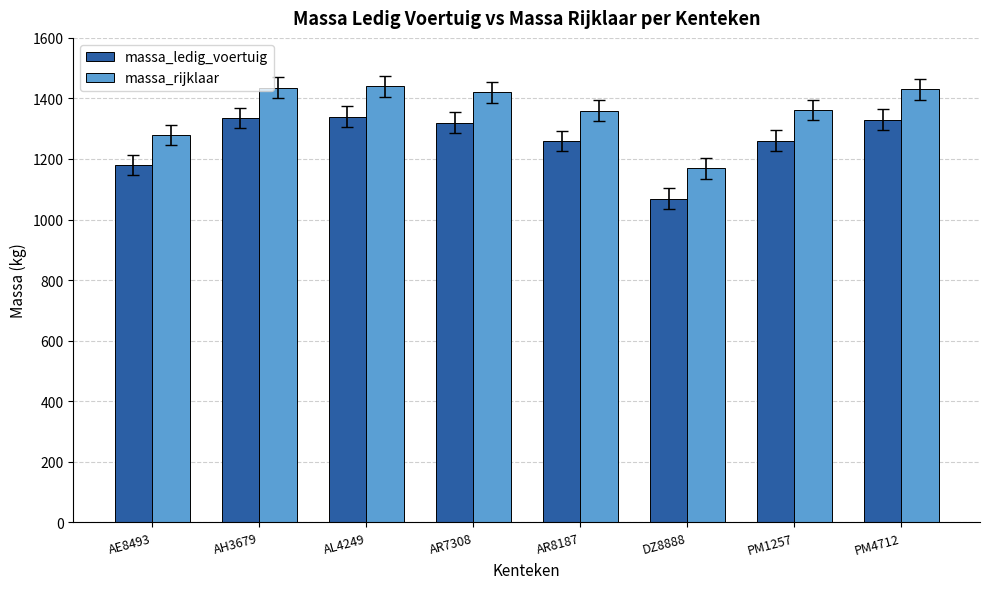

What is the greatest value displayed?

1440